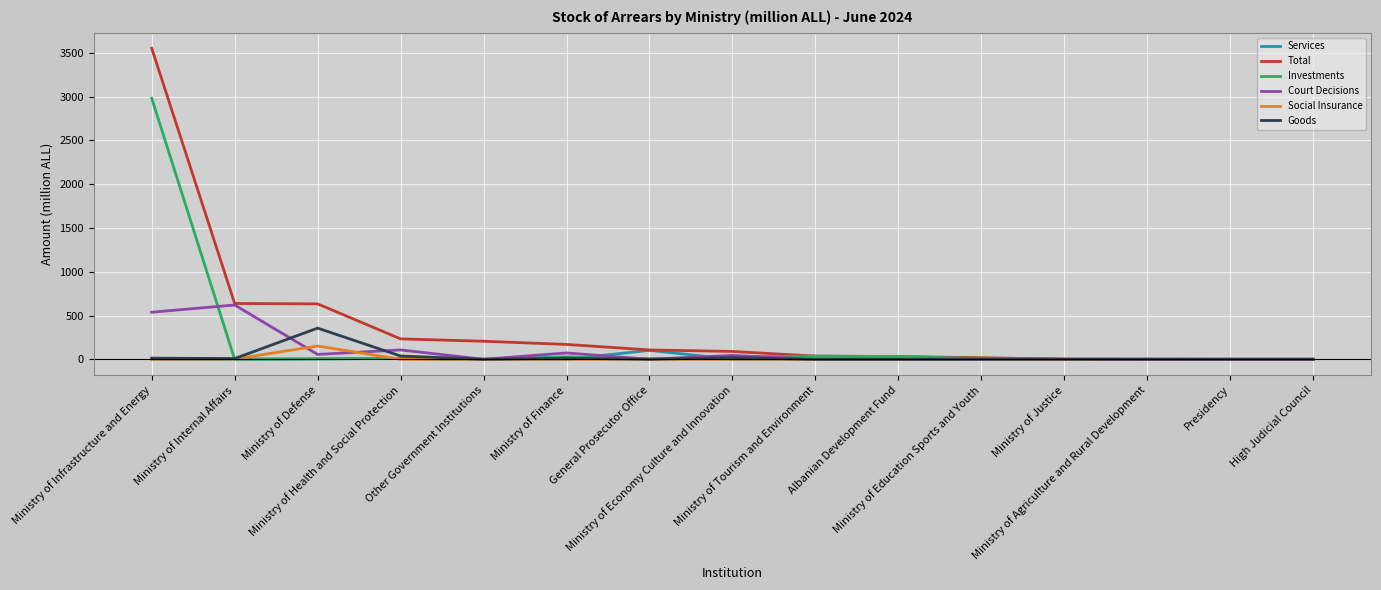

Which series changed the most between General Prosecutor Office and Albanian Development Fund?

Services